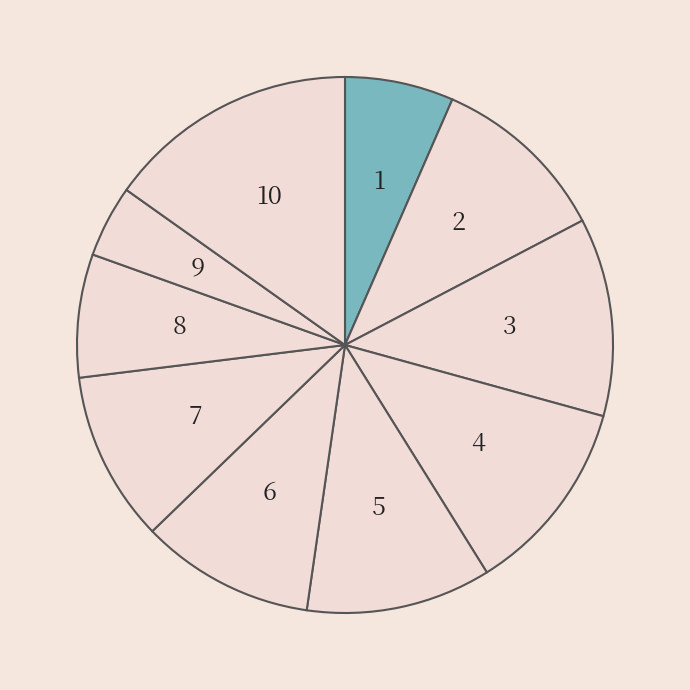

Is there a majority slice in this chart?

No